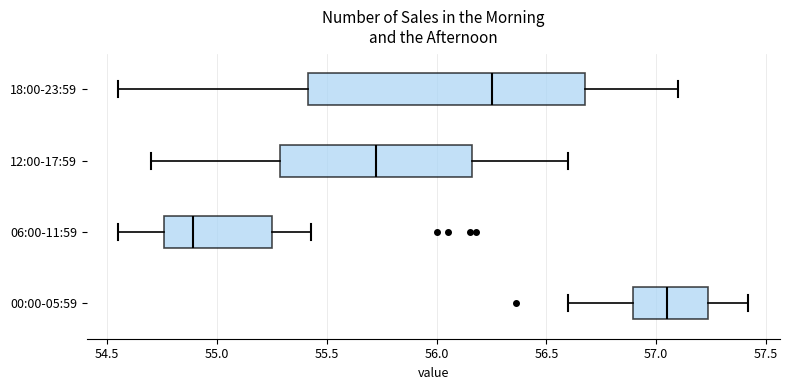

Where does the median line of the box for 12:00-17:59 sit on the x-axis? The values are not printed on the chart, so give them approximately, as read against the axis.

55.75